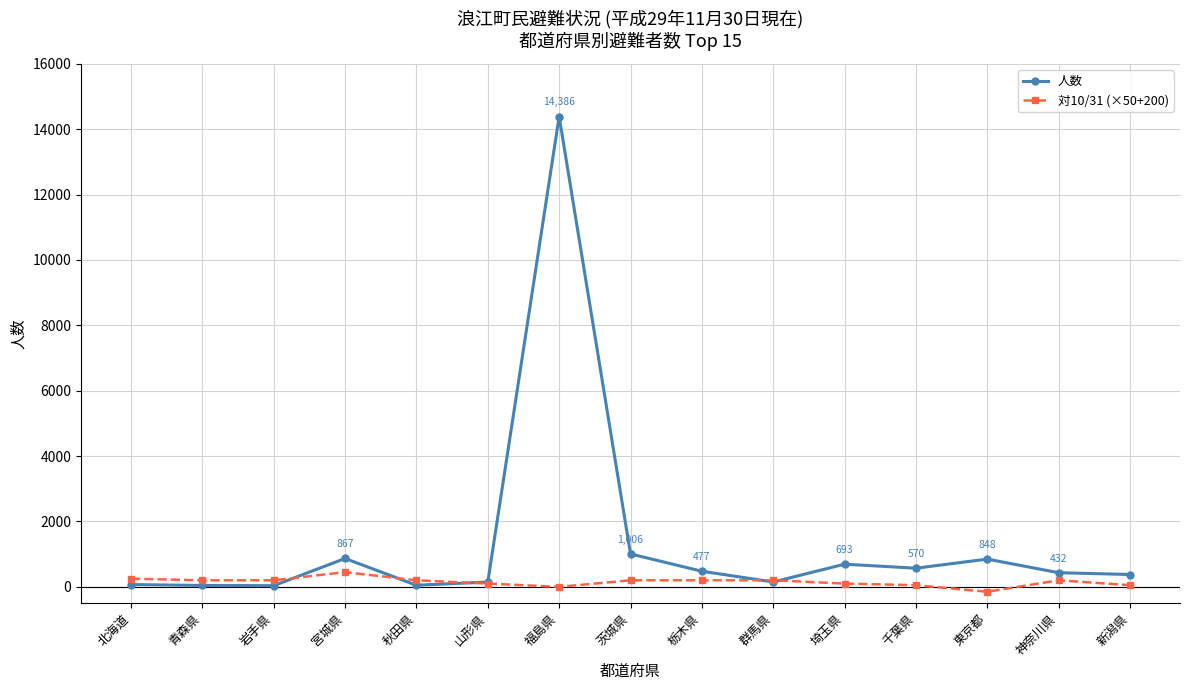

What is the value of the 人数 point at the 8th from the left?

1006